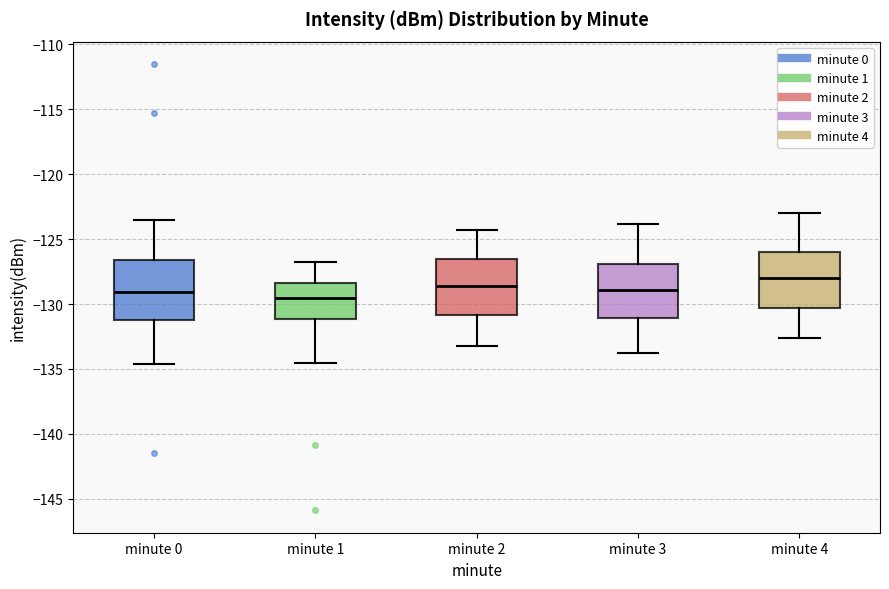

Where is the upper edge of the box for minute 3 on the y-axis? The values are not printed on the chart, so give them approximately, as read against the axis.

-127.0